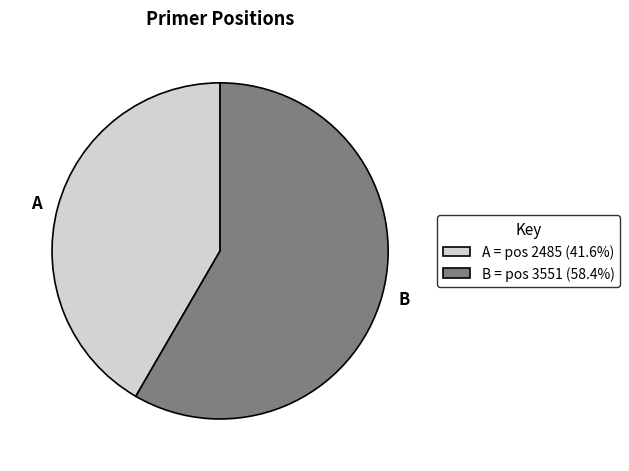

Is B the majority of the pie?

Yes